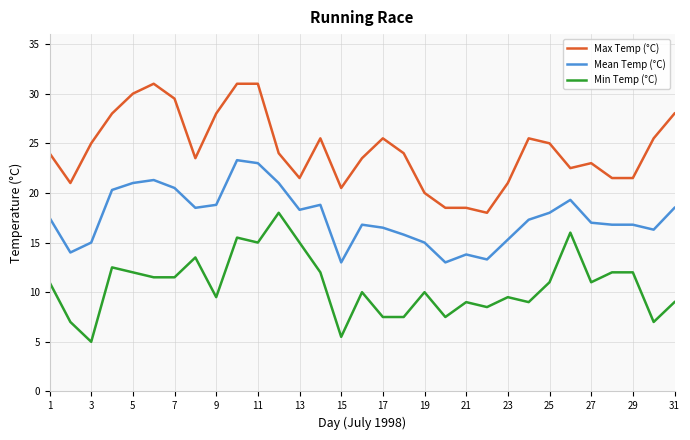

Rank the series by their average value, from lowest to highest.

Min Temp (°C), Mean Temp (°C), Max Temp (°C)